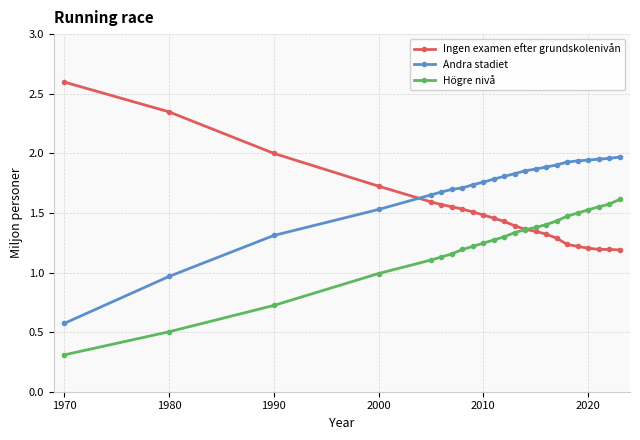

List the series in order of their peak value, lowest first.

Högre nivå, Andra stadiet, Ingen examen efter grundskolenivån